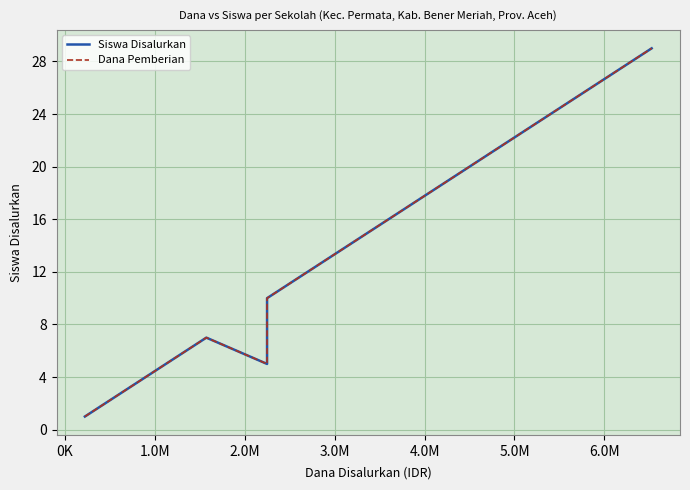

What is the minimum value for Siswa Disalurkan?

1